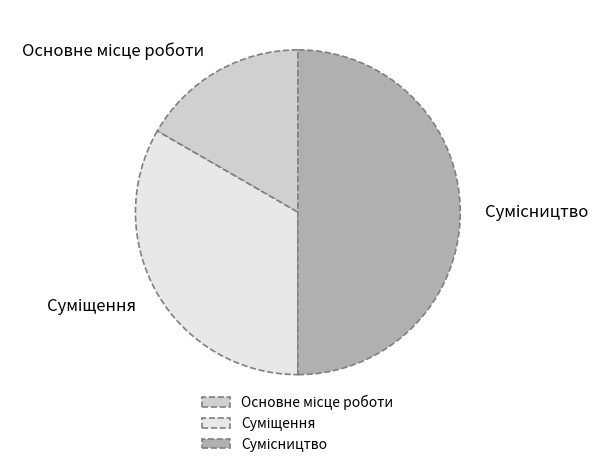

To the nearest percent, what portion does Сумісництво represent?

50%